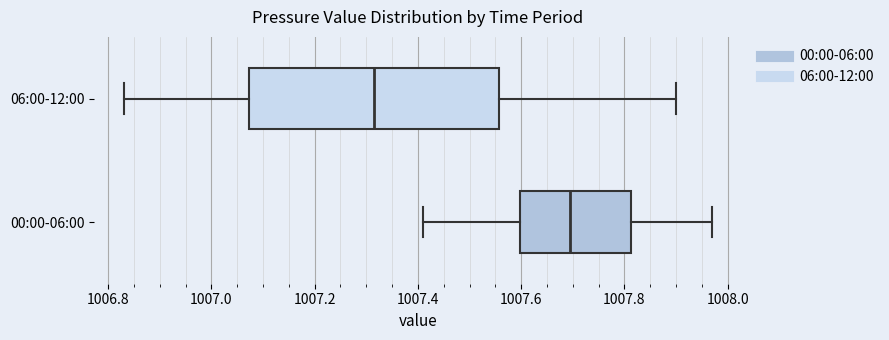

Reading bottom to top, transcribe this box plot: for each box, give where its median line is, the range the box spans, and where its two whiskers end, as read against the x-axis. The values are not printed on the chart, so give them approximately, as read against the axis.

00:00-06:00: median 1007.70, box 1007.60 to 1007.82, whiskers 1007.42 to 1007.98
06:00-12:00: median 1007.32, box 1007.08 to 1007.56, whiskers 1006.84 to 1007.90